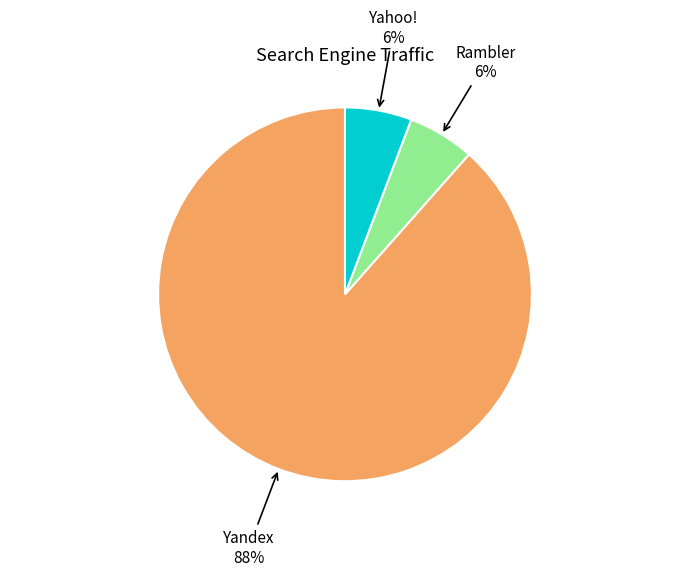

Which category has the biggest portion of the pie?

Yandex